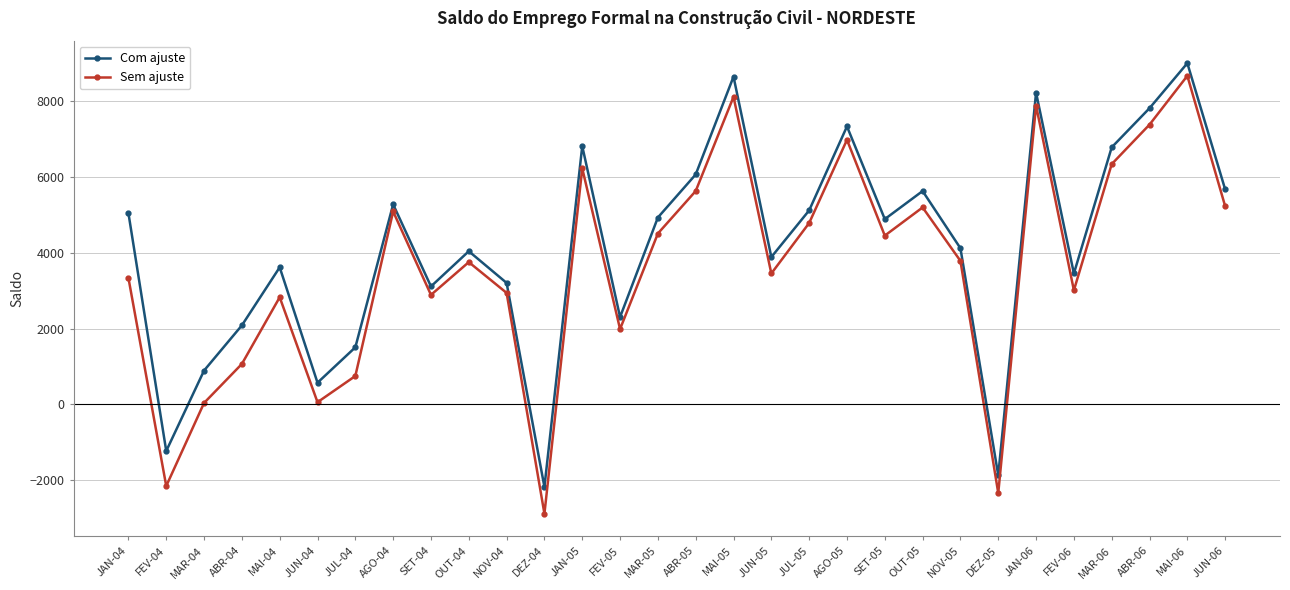

What are all the series names shown in the legend?

Com ajuste, Sem ajuste